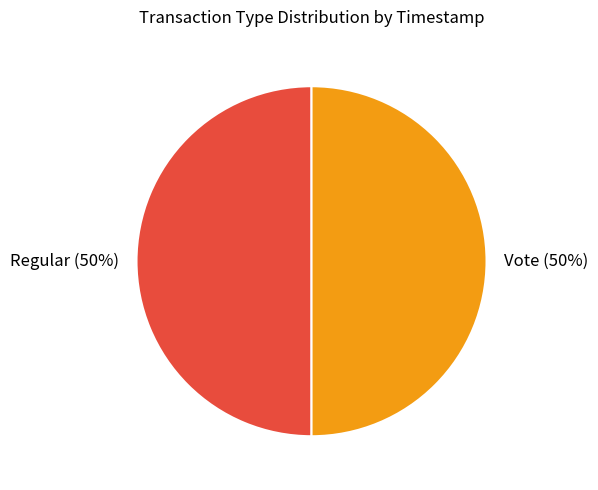

Count the number of slices in the pie.

2